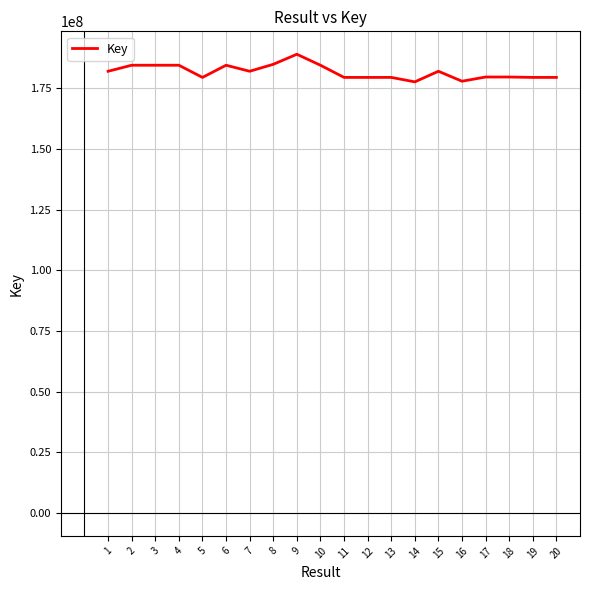

What is the minimum value shown in the chart?

177701638